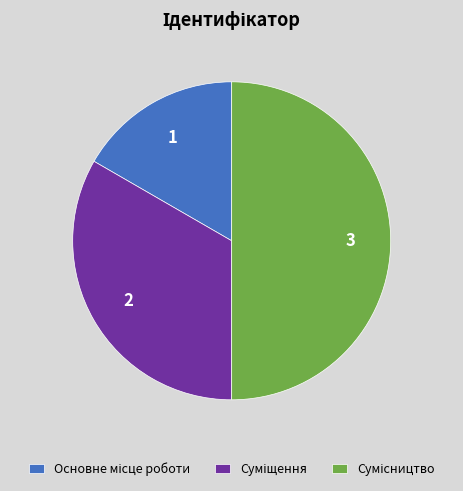

What percentage do Суміщення and Основне місце роботи together represent?

50.0%